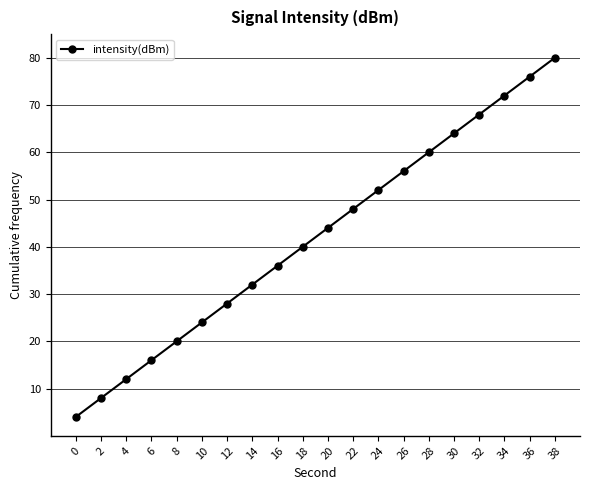

Reading left to right, list all the values displayed in this chart.

0=4	2=8	4=12	6=16	8=20	10=24	12=28	14=32	16=36	18=40	20=44	22=48	24=52	26=56	28=60	30=64	32=68	34=72	36=76	38=80